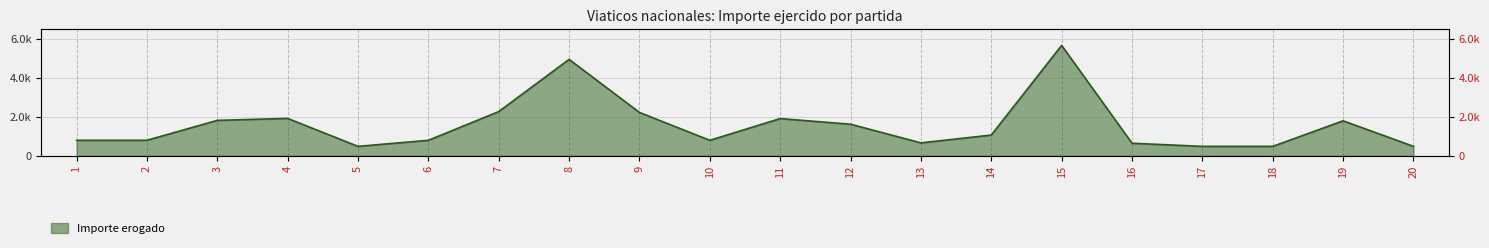

Rank the categories by value from lowest to highest.

5, 17, 18, 20, 16, 13, 1, 2, 6, 10, 14, 12, 19, 3, 11, 4, 9, 7, 8, 15